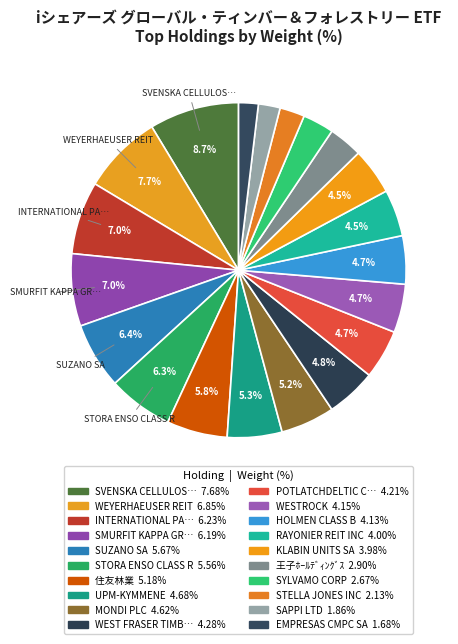

Which category has the biggest portion of the pie?

SVENSKA CELLULOSA B